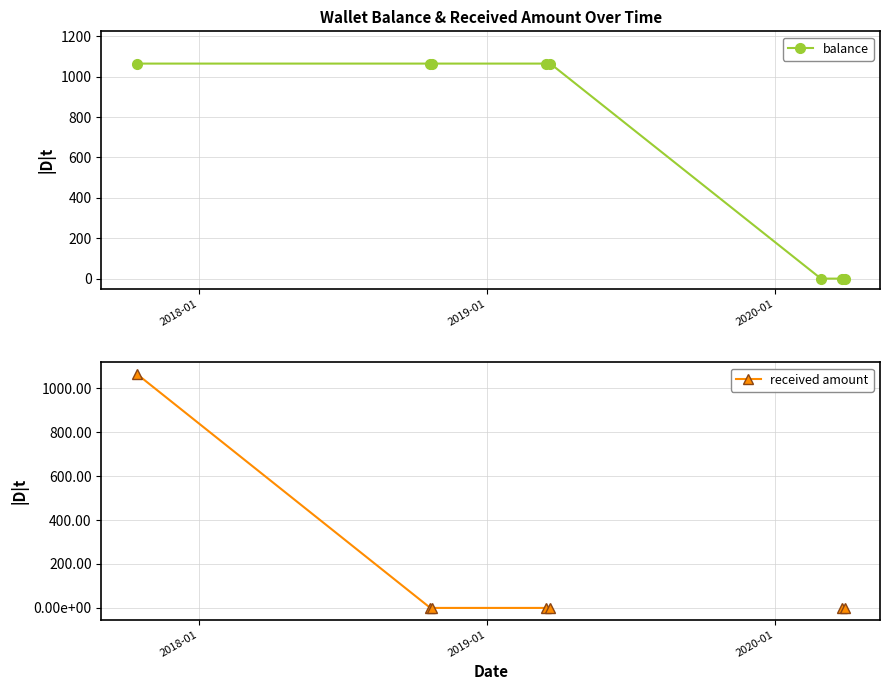

True or false: received amount and balance intersect in this chart.

False